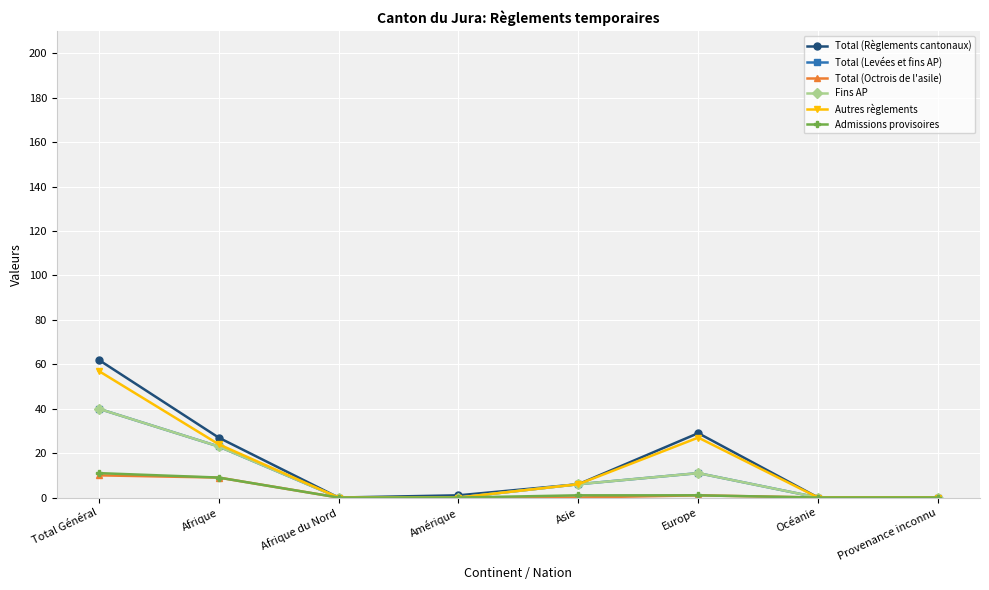

Does the chart have visible grid lines?

Yes